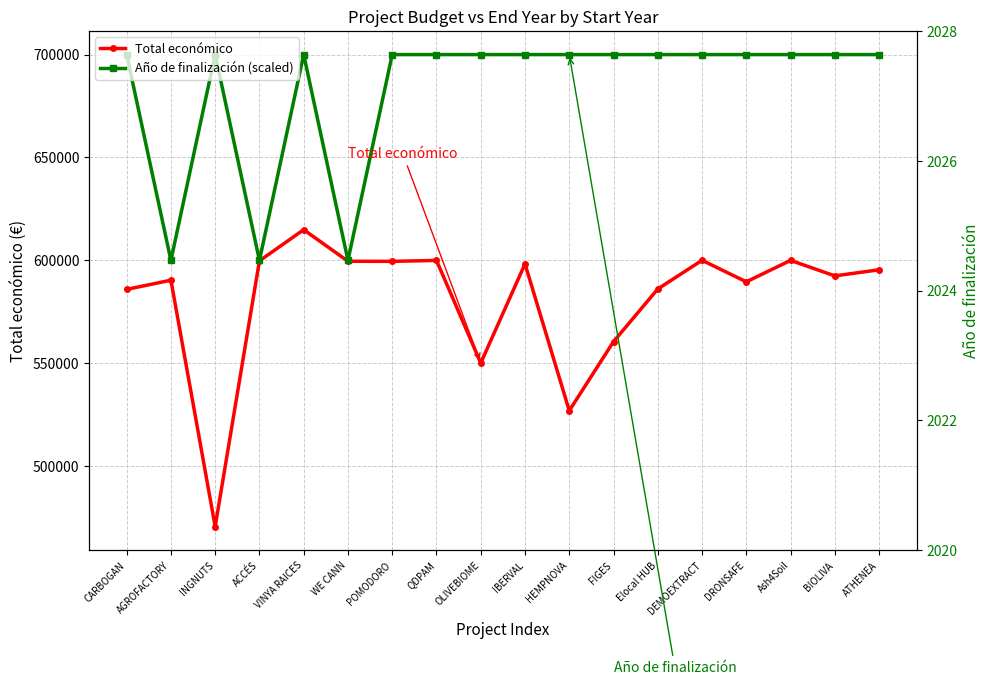

What are all the series names shown in the legend?

Total económico, Año de finalización (scaled)